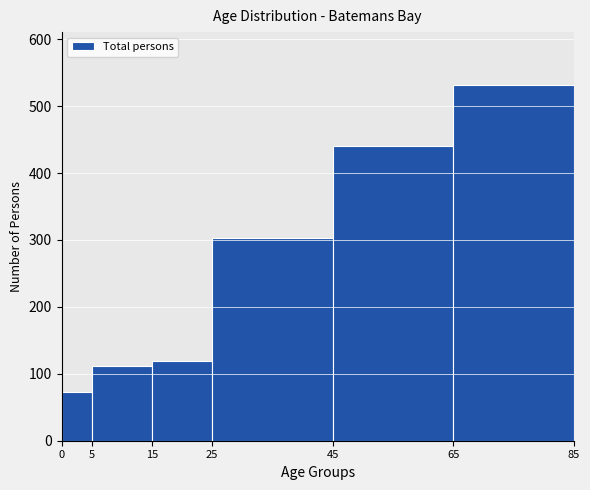

Reading left to right, transcribe this chart: for each bar, give the range it covers on the x-axis and its height. The values are not printed on the chart, so give them approximately, as read against the axis.

0 to 5: 70
5 to 15: 110
15 to 25: 120
25 to 45: 300
45 to 65: 440
65 to 85: 530